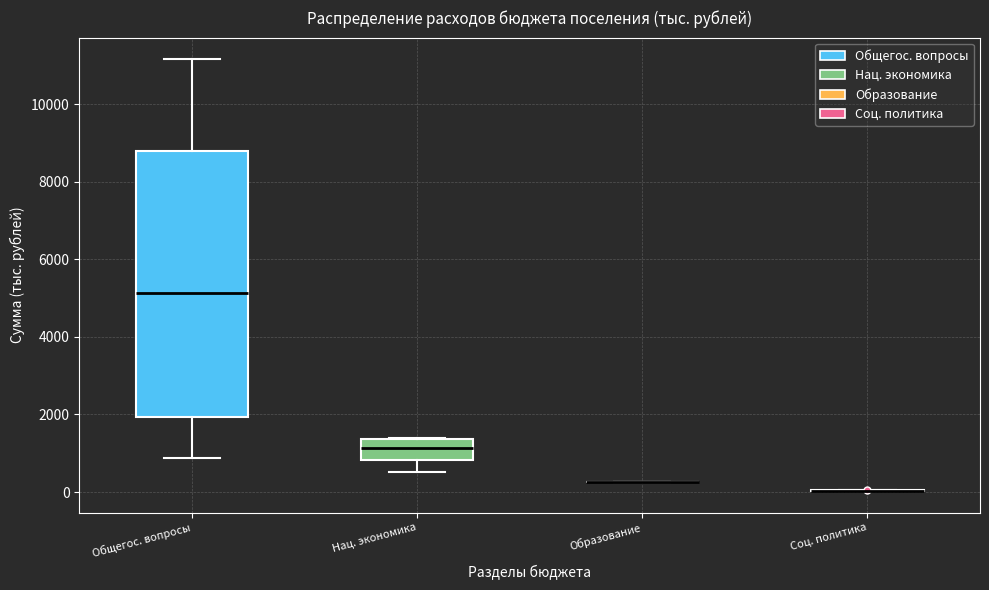

Reading left to right, transcribe this box plot: for each box, give where its median line is, the range the box spans, and where its two whiskers end, as read against the y-axis. The values are not printed on the chart, so give them approximately, as read against the axis.

Общегос. вопросы: median 5200, box 2000 to 8800, whiskers 800 to 11200
Нац. экономика: median 1200, box 800 to 1400, whiskers 600 to 1400
Образование: box collapsed to a line at 200, whiskers 200 to 200
Соц. политика: box collapsed to a line at 0, whiskers 0 to 0